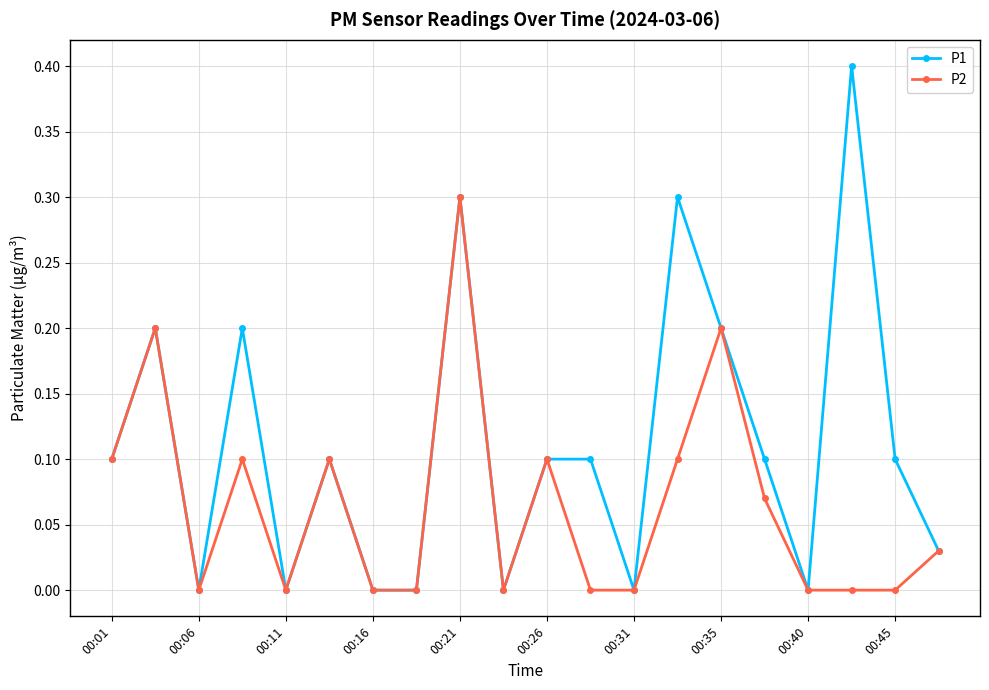

What is the maximum value shown in the chart?

0.4